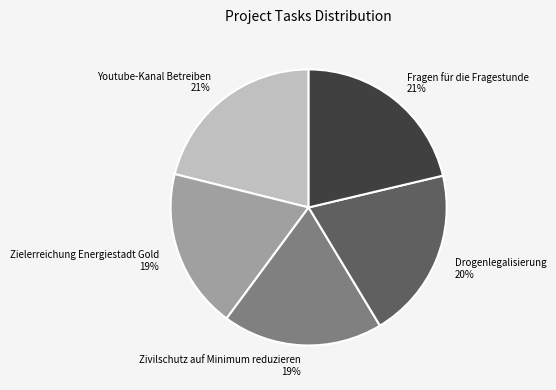

How many slices are in this pie chart?

5